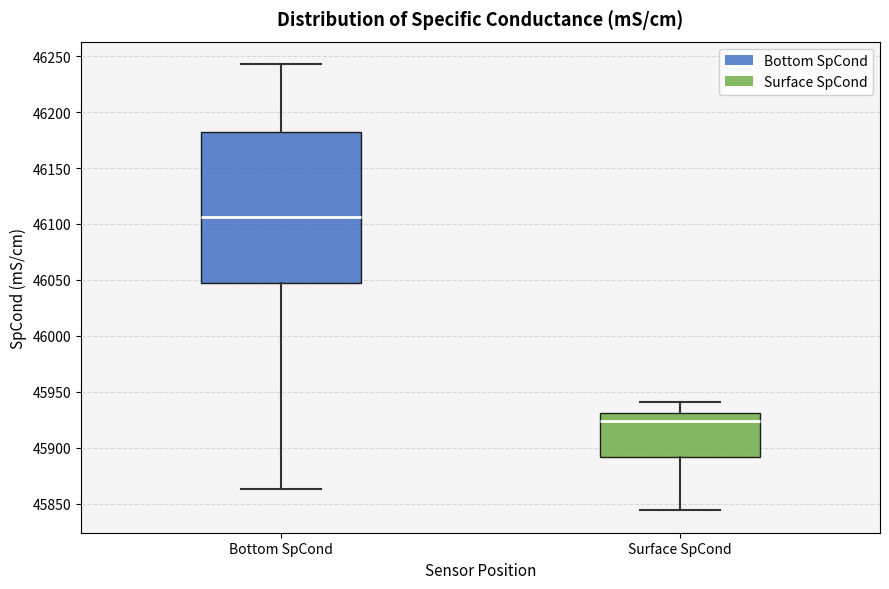

Reading left to right, read every box against the y-axis: the position of its median line, the range the box covers, and the ends of its whiskers. The values are not printed on the chart, so give them approximately, as read against the axis.

Bottom SpCond: median 46105, box 46050 to 46180, whiskers 45865 to 46245
Surface SpCond: median 45925, box 45890 to 45930, whiskers 45845 to 45940